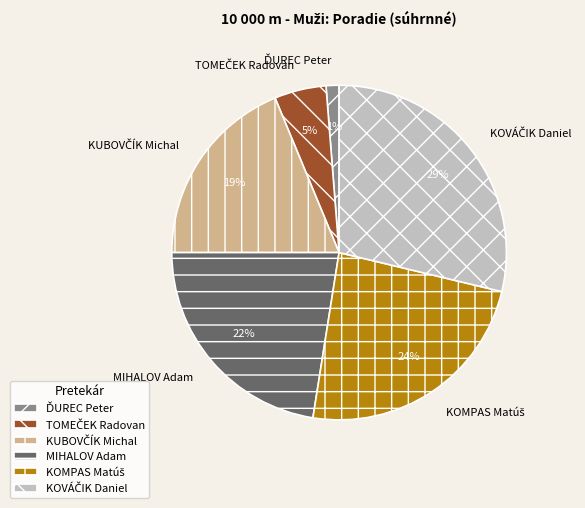

To the nearest percent, what portion does MIHALOV Adam represent?

22%